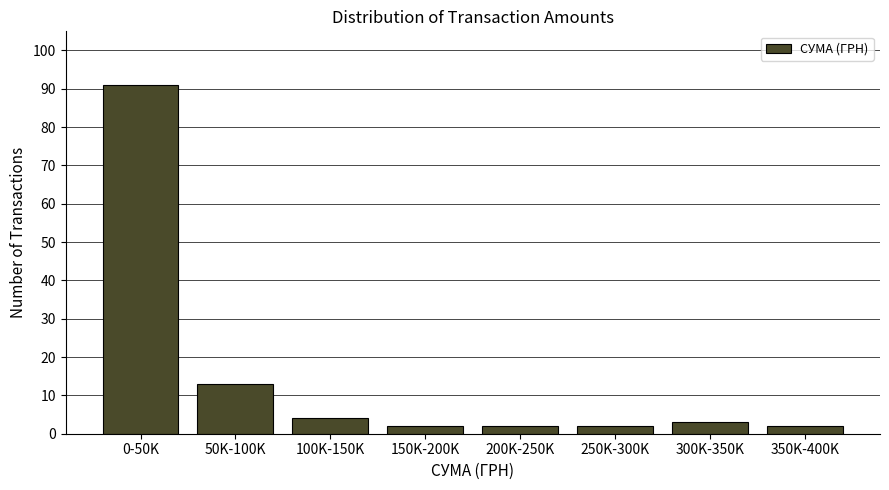

Reading left to right, list all the values displayed in this chart.

0-50K=91	50K-100K=13	100K-150K=4	150K-200K=2	200K-250K=2	250K-300K=2	300K-350K=3	350K-400K=2